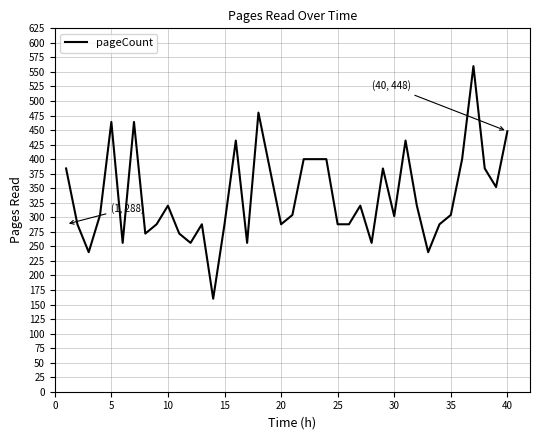

What is the difference between the maximum and minimum values?

400